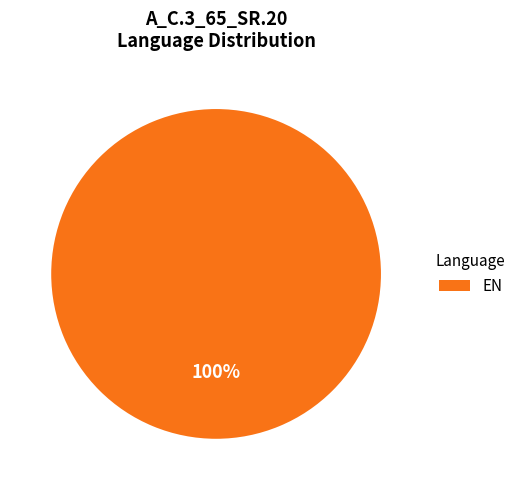

Is there a majority slice in this chart?

Yes